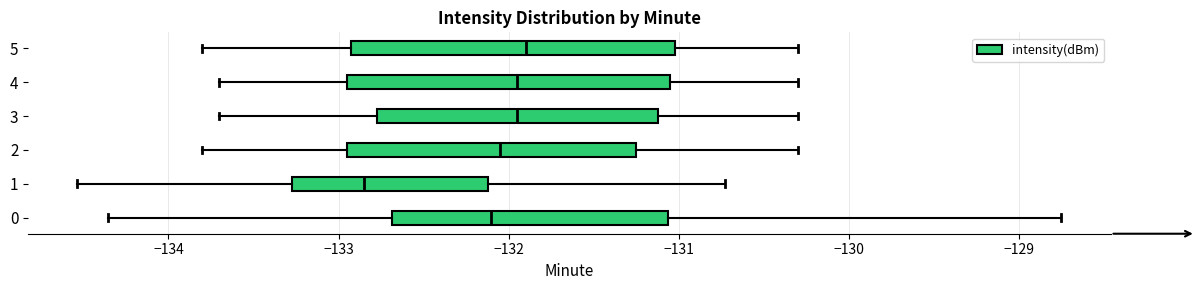

Reading bottom to top, read every box against the x-axis: the position of its median line, the range the box covers, and the ends of its whiskers. The values are not printed on the chart, so give them approximately, as read against the axis.

0: median -132.1, box -132.7 to -131.1, whiskers -134.4 to -128.8
1: median -132.8, box -133.3 to -132.1, whiskers -134.5 to -130.7
2: median -132.0, box -132.9 to -131.2, whiskers -133.8 to -130.3
3: median -131.9, box -132.8 to -131.1, whiskers -133.7 to -130.3
4: median -131.9, box -132.9 to -131.0, whiskers -133.7 to -130.3
5: median -131.9, box -132.9 to -131.0, whiskers -133.8 to -130.3